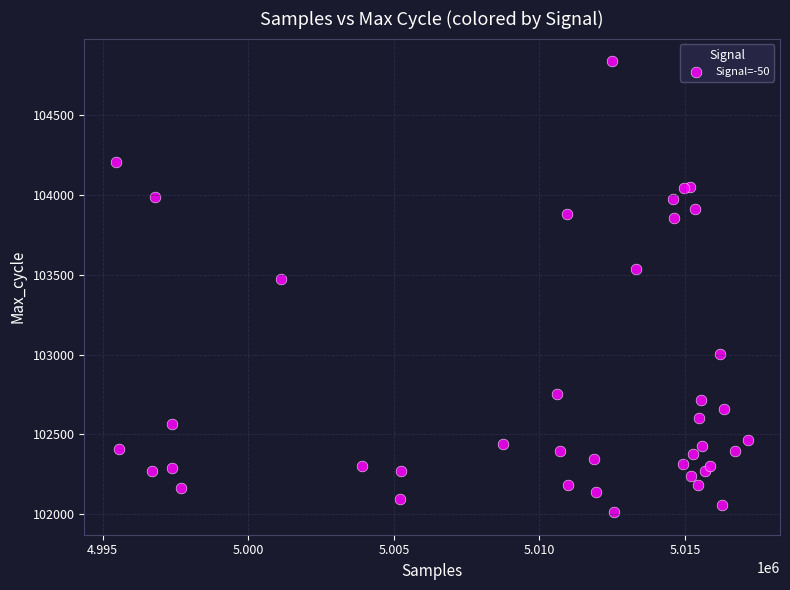

What Y value in the scatter plot is closest to 103424?

103472